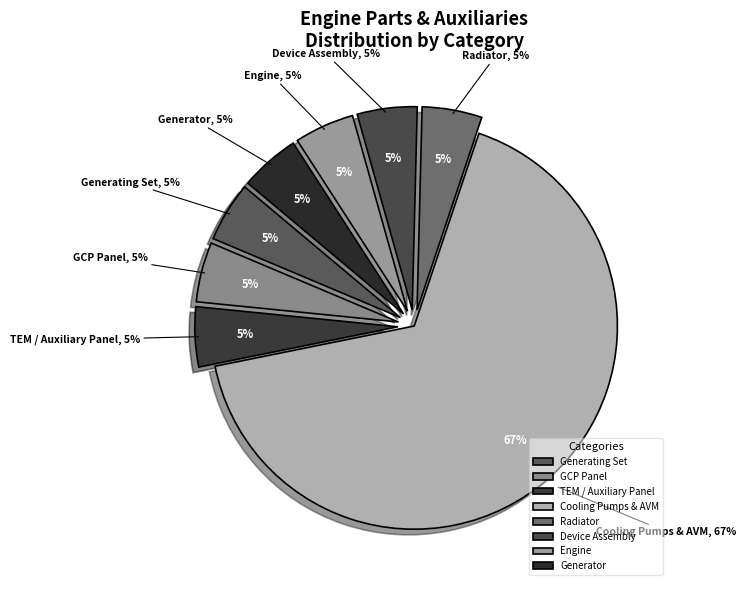

Which slice is the smallest?

Generating Set